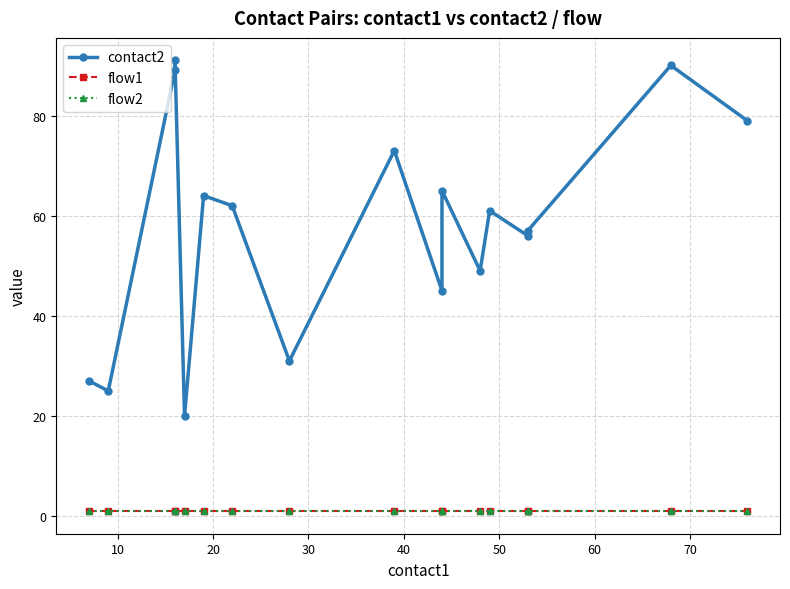

What is the lowest value of the flow1 series?

1